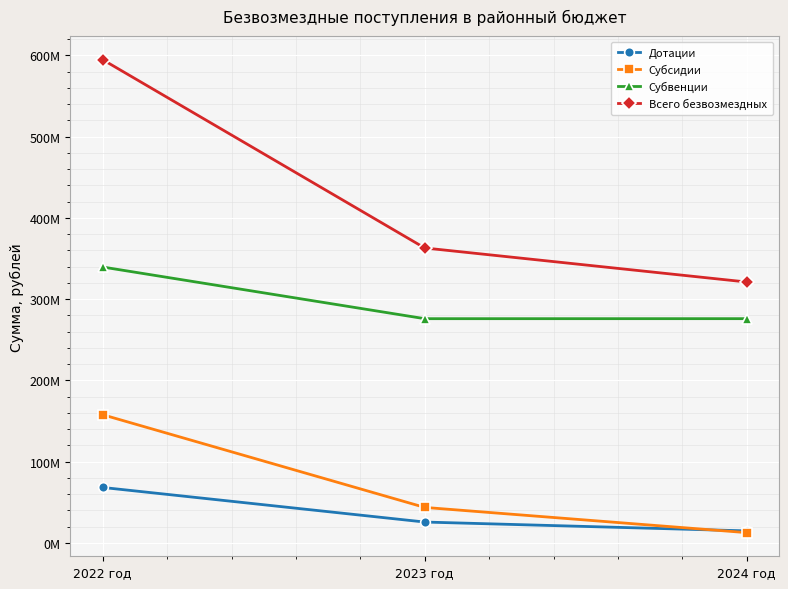

Does the chart have visible grid lines?

Yes